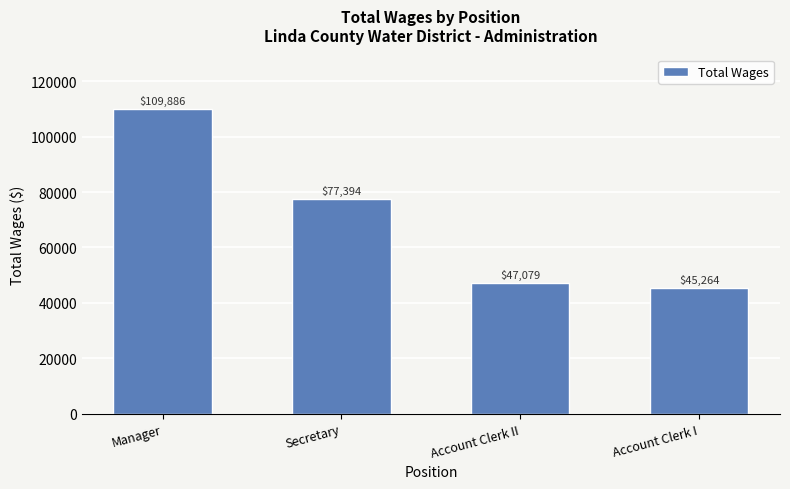

What is the difference between the values at Secretary and Account Clerk I?

32130